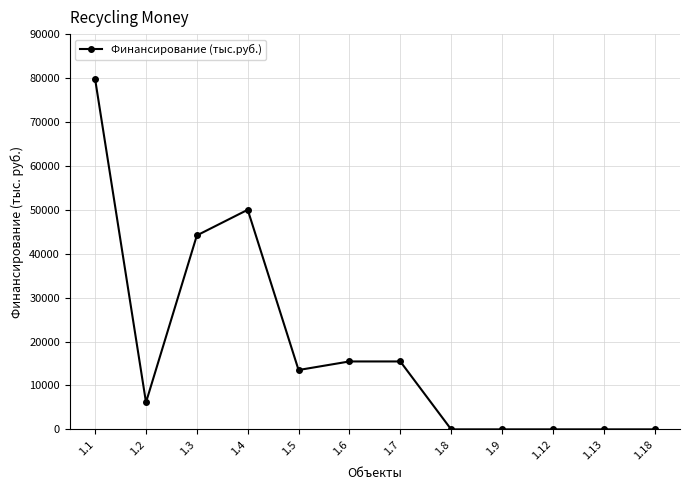

What is the value of the 1st point from the left?

79708.2